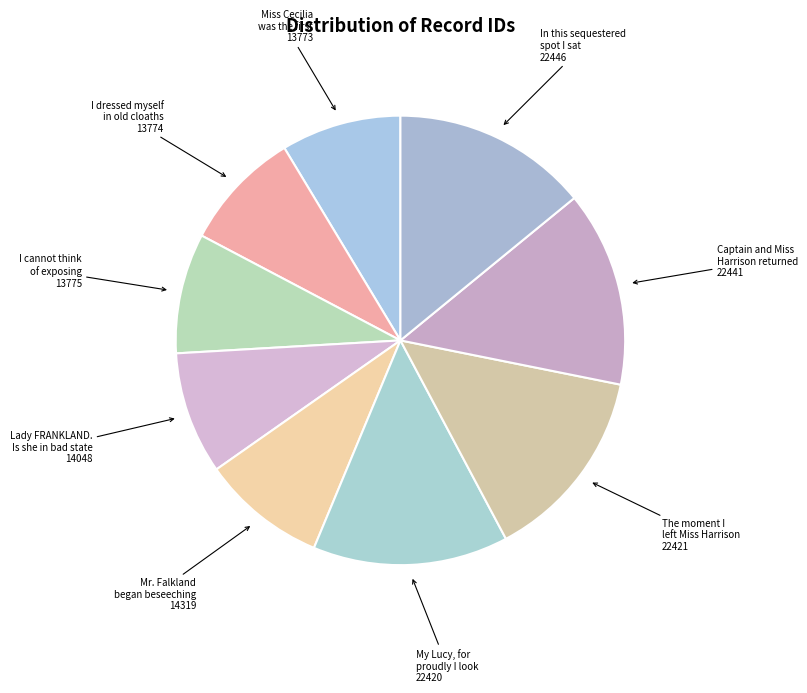

Does Lady FRANKLAND. Is she in bad state account for over 50% of the chart?

No